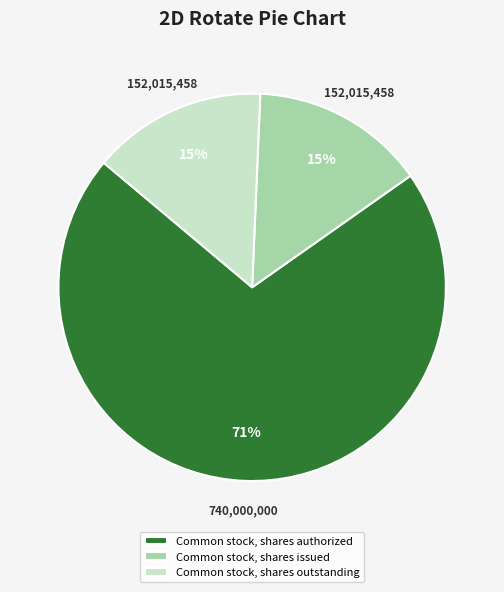

Does Common stock, shares outstanding account for over 50% of the chart?

No